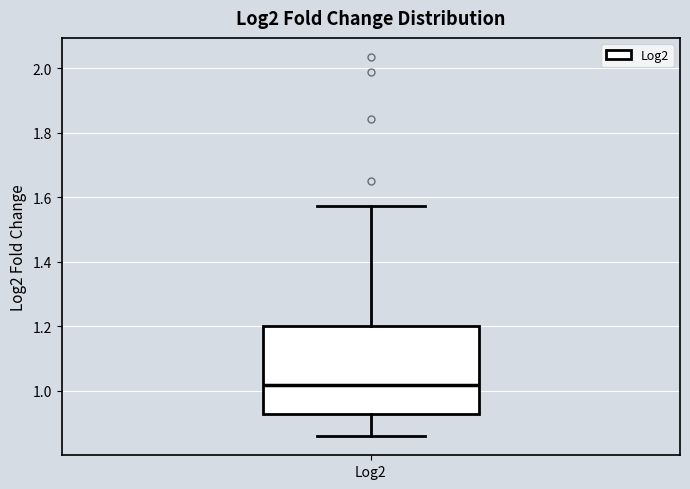

Where does the lower whisker of the box for Log2 end on the y-axis? The values are not printed on the chart, so give them approximately, as read against the axis.

0.86